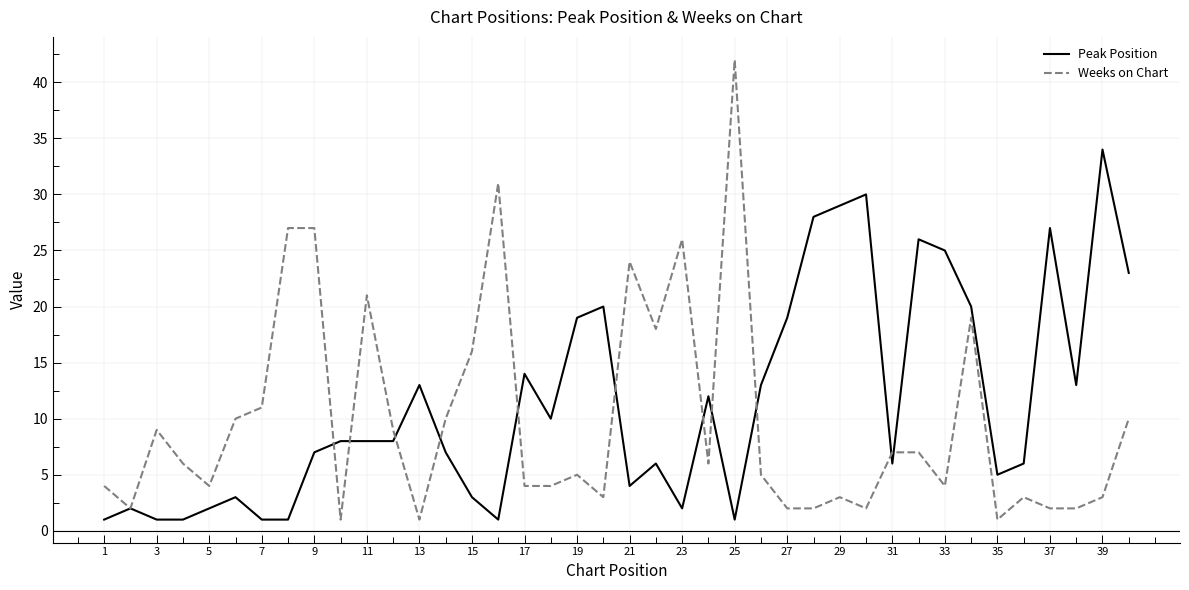

Does the chart display data point markers on the line(s)?

No